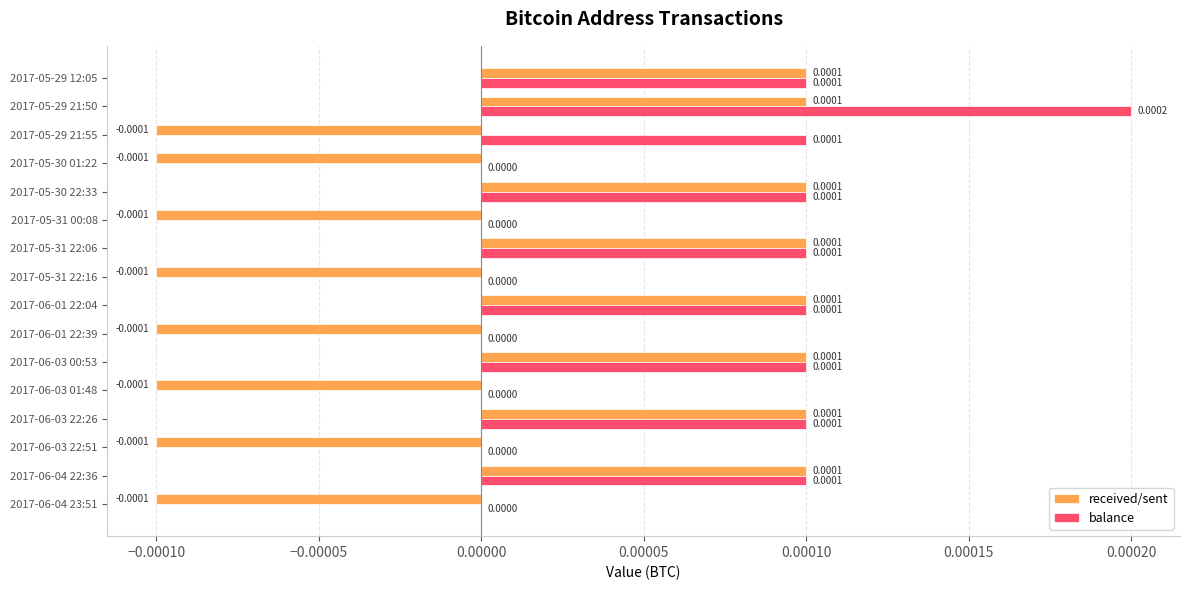

At which category is the sum across all series the highest?

2017-05-29 21:50